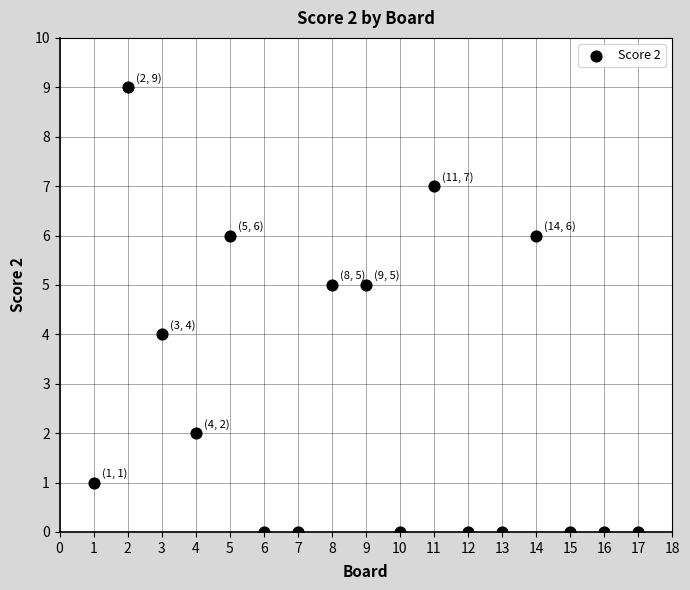

What is the range of X values (max minus min)?

16